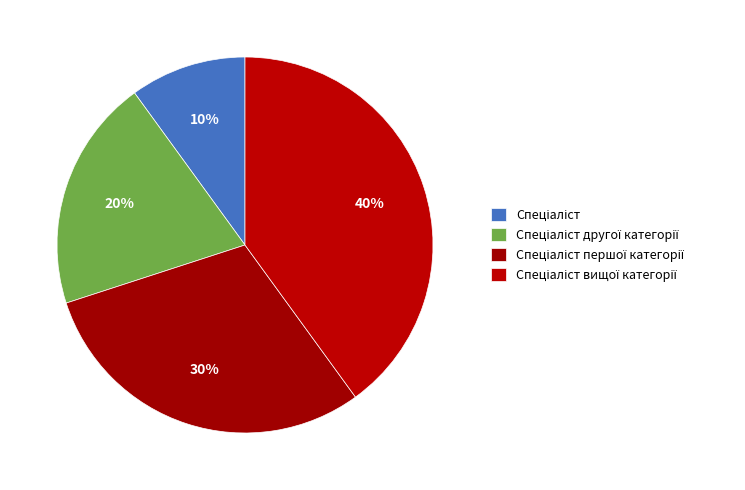

Which category has the biggest portion of the pie?

Спеціаліст вищої категорії